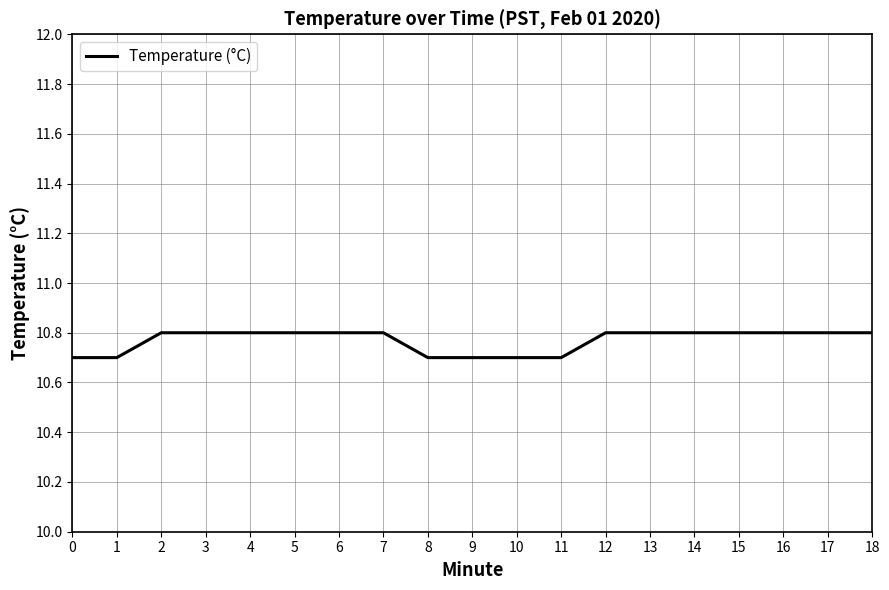

The chart shows a value of 2.2 at 3. True or false?

False